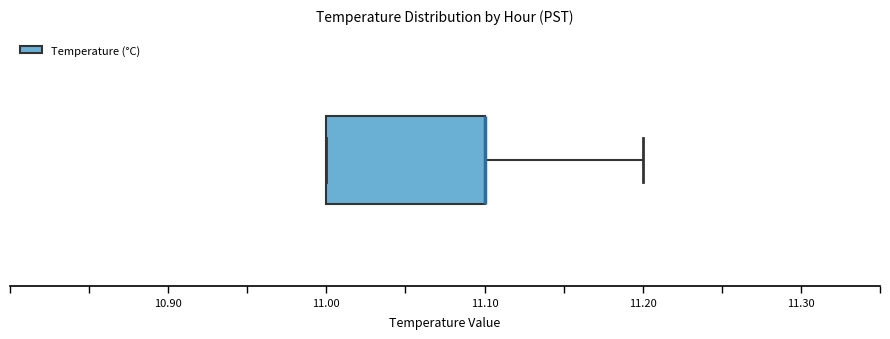

Where is the left edge of the box on the x-axis? The values are not printed on the chart, so give them approximately, as read against the axis.

11.0